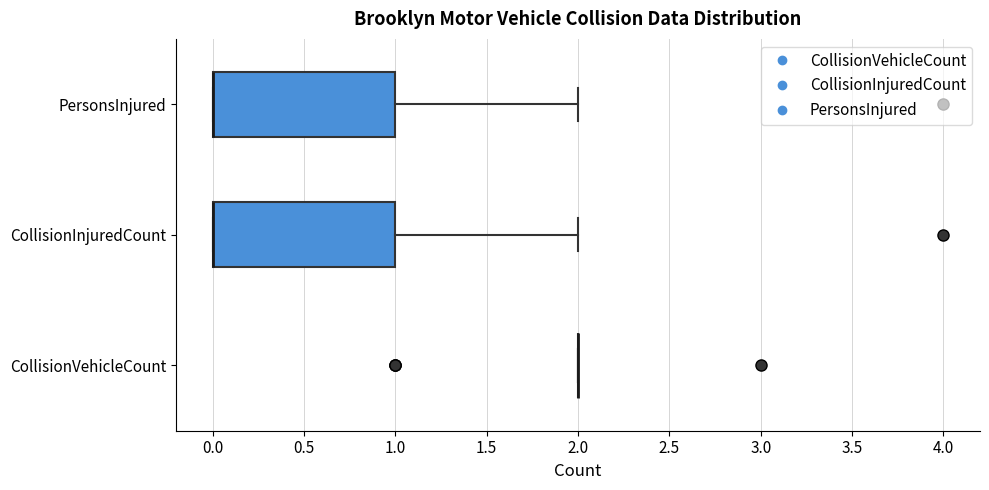

Reading bottom to top, transcribe this box plot: for each box, give where its median line is, the range the box spans, and where its two whiskers end, as read against the x-axis. The values are not printed on the chart, so give them approximately, as read against the axis.

CollisionVehicleCount: box collapsed to a line at 2, whiskers 2 to 2
CollisionInjuredCount: median 0 (drawn on the box's left edge), box 0 to 1, whiskers 0 to 2
PersonsInjured: median 0 (drawn on the box's left edge), box 0 to 1, whiskers 0 to 2